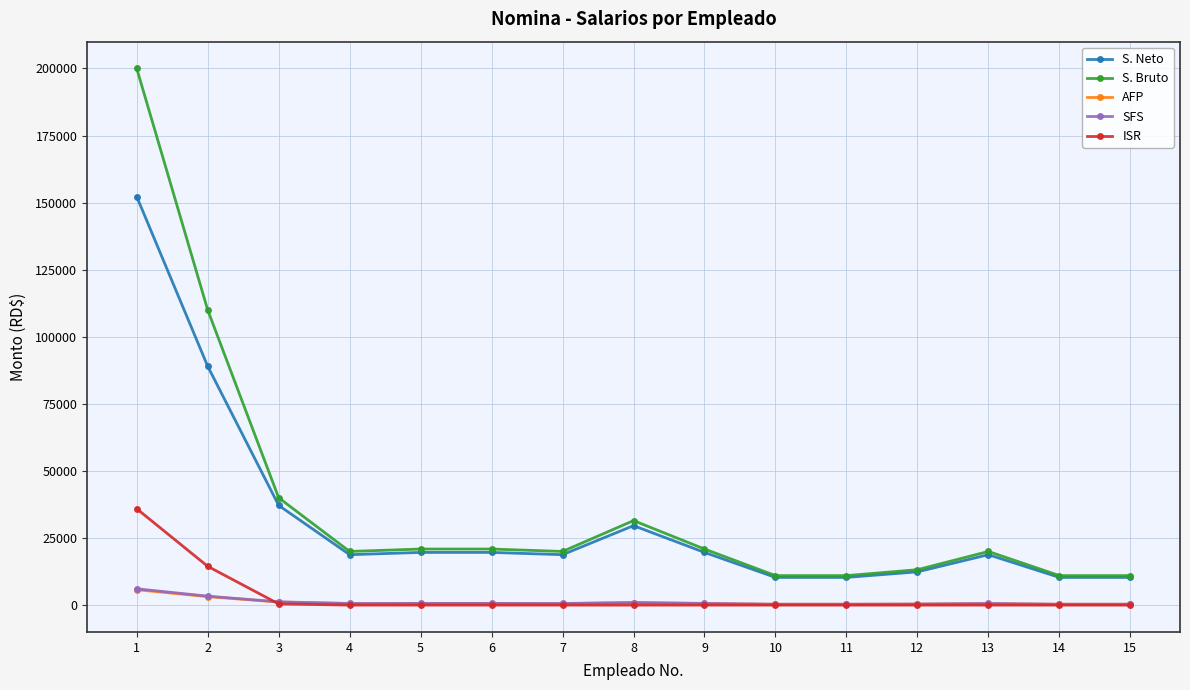

What is the lowest value of the S. Neto series?

10324.9